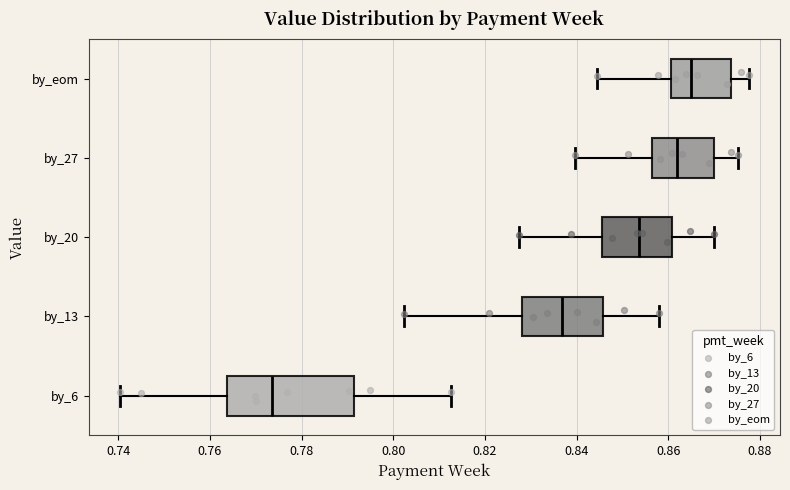

Which box's median line is the furthest to the left?

by_6